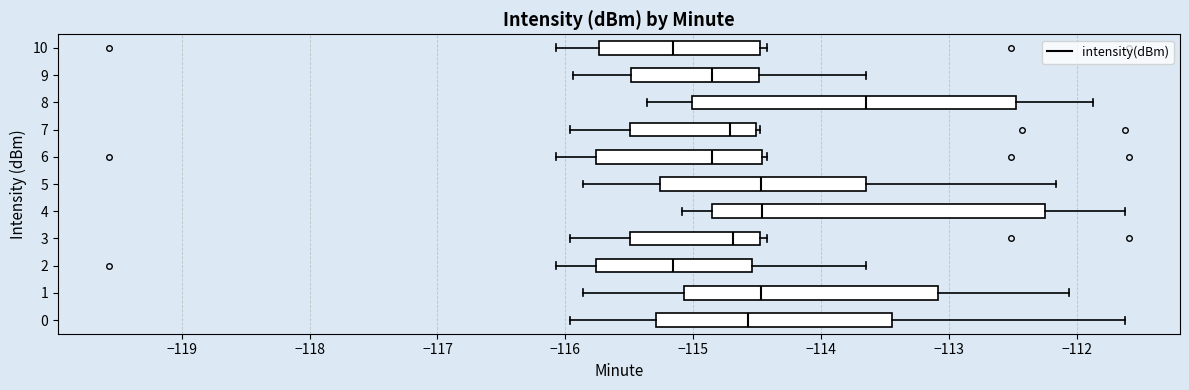

Reading bottom to top, transcribe this box plot: for each box, give where its median line is, the range the box spans, and where its two whiskers end, as read against the x-axis. The values are not printed on the chart, so give them approximately, as read against the axis.

0: median -114.6, box -115.3 to -113.4, whiskers -116.0 to -111.6
1: median -114.5, box -115.1 to -113.1, whiskers -115.9 to -112.1
2: median -115.2, box -115.8 to -114.5, whiskers -116.1 to -113.6
3: median -114.7, box -115.5 to -114.5, whiskers -116.0 to -114.4
4: median -114.5, box -114.9 to -112.2, whiskers -115.1 to -111.6
5: median -114.5, box -115.3 to -113.6, whiskers -115.9 to -112.2
6: median -114.8, box -115.8 to -114.5, whiskers -116.1 to -114.4
7: median -114.7, box -115.5 to -114.5, whiskers -116.0 to -114.5
8: median -113.6, box -115.0 to -112.5, whiskers -115.4 to -111.9
9: median -114.8, box -115.5 to -114.5, whiskers -115.9 to -113.6
10: median -115.2, box -115.7 to -114.5, whiskers -116.1 to -114.4